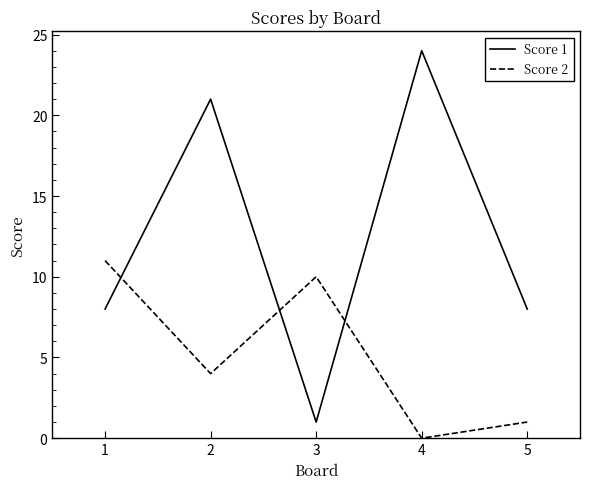

Count the number of data series in this chart.

2